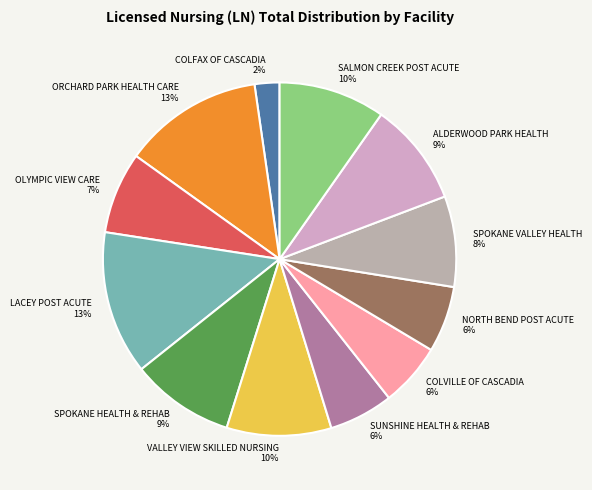

How many slices are in this pie chart?

12